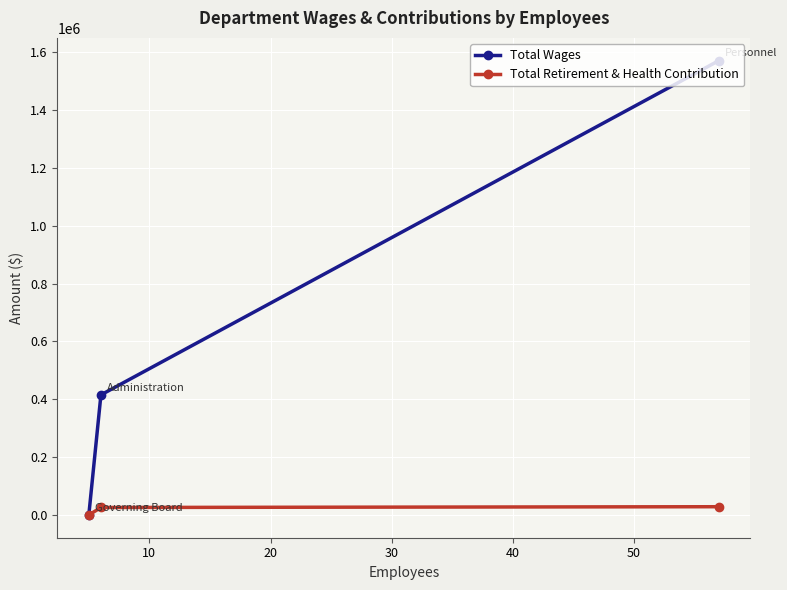

Which series has the largest range (max minus min)?

Total Wages